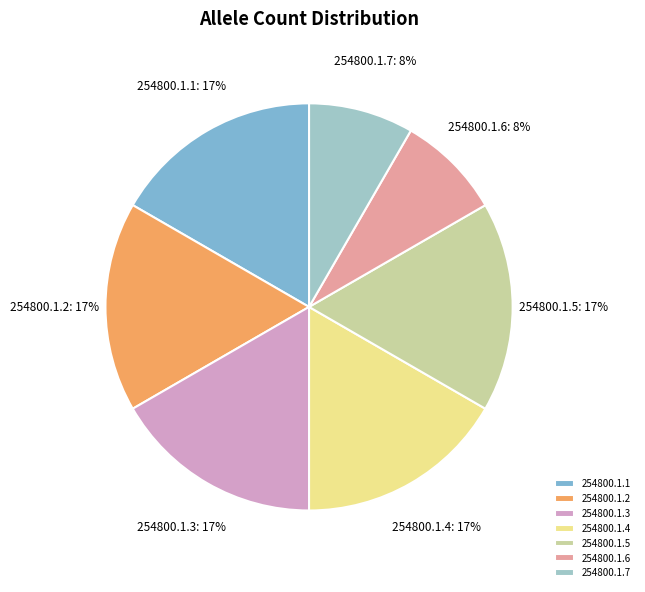

What is the ratio of the value at 254800.1.4 to the value at 254800.1.1?

1.0